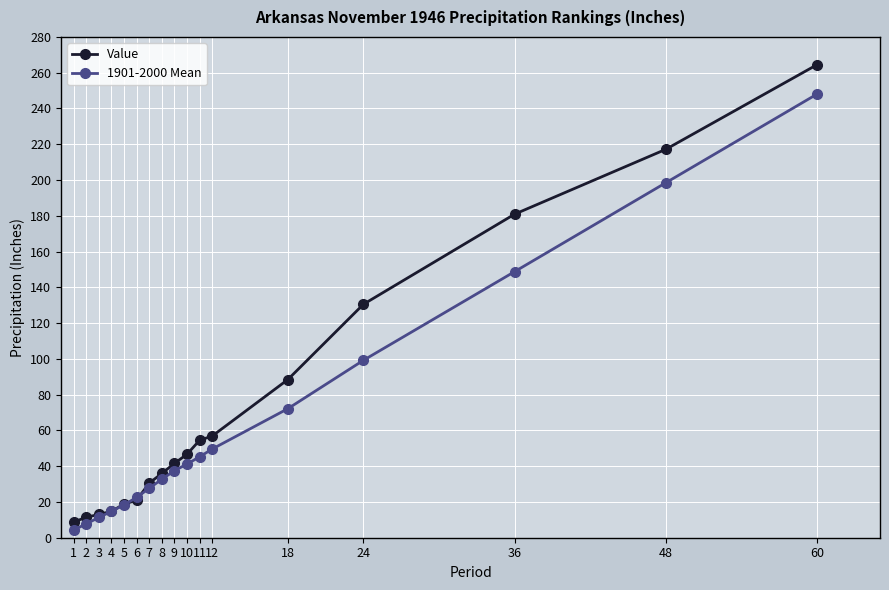

At which category does the chart reach its peak across all series?

60